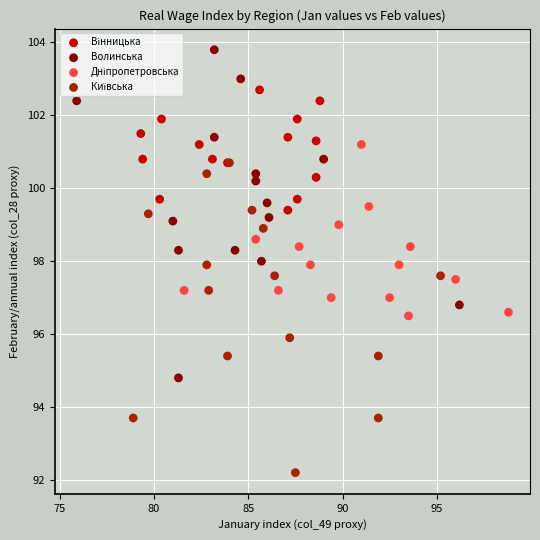

Which series has the widest spread of Y values?

Волинська